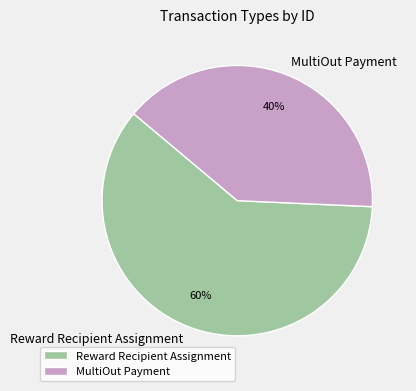

Which slice represents more than half of the pie?

Reward Recipient Assignment